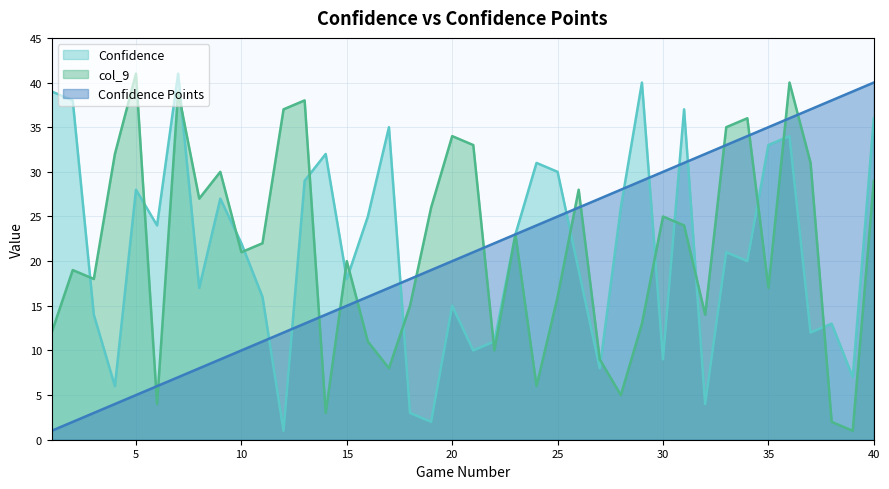

Count the number of data series in this chart.

3